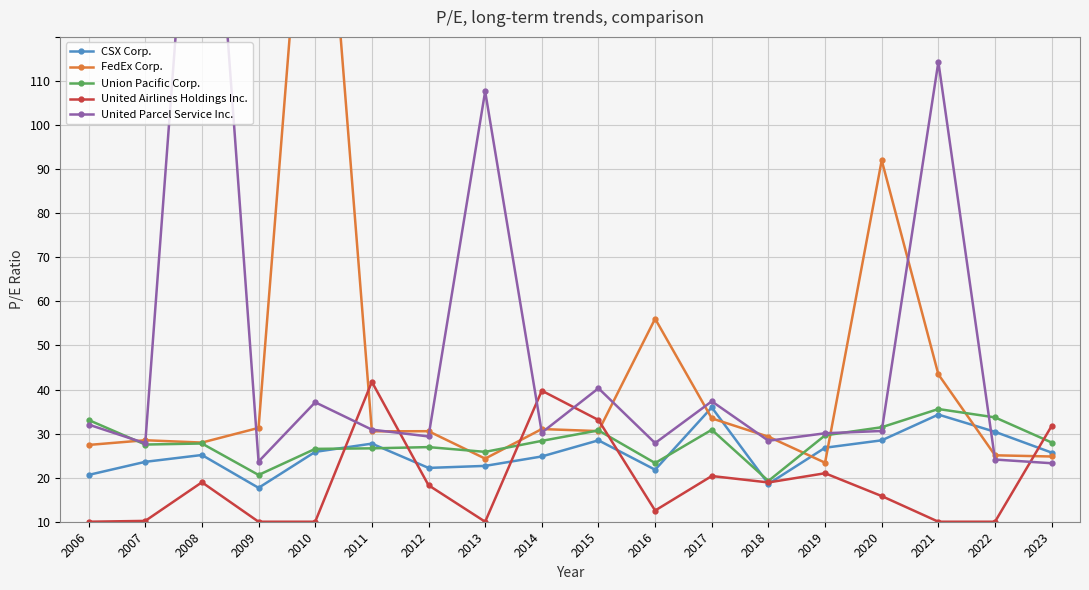

At which label does Union Pacific Corp. first exceed 17?

2006